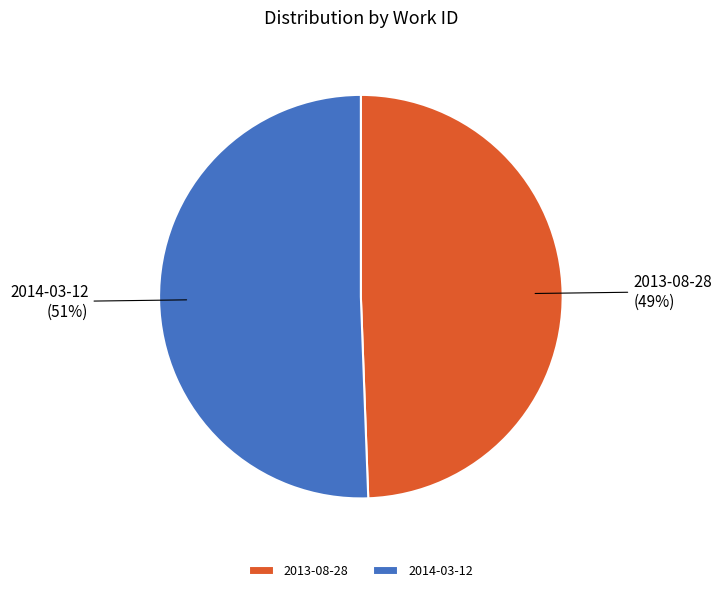

Between 2014-03-12 and 2013-08-28, which is larger?

2014-03-12